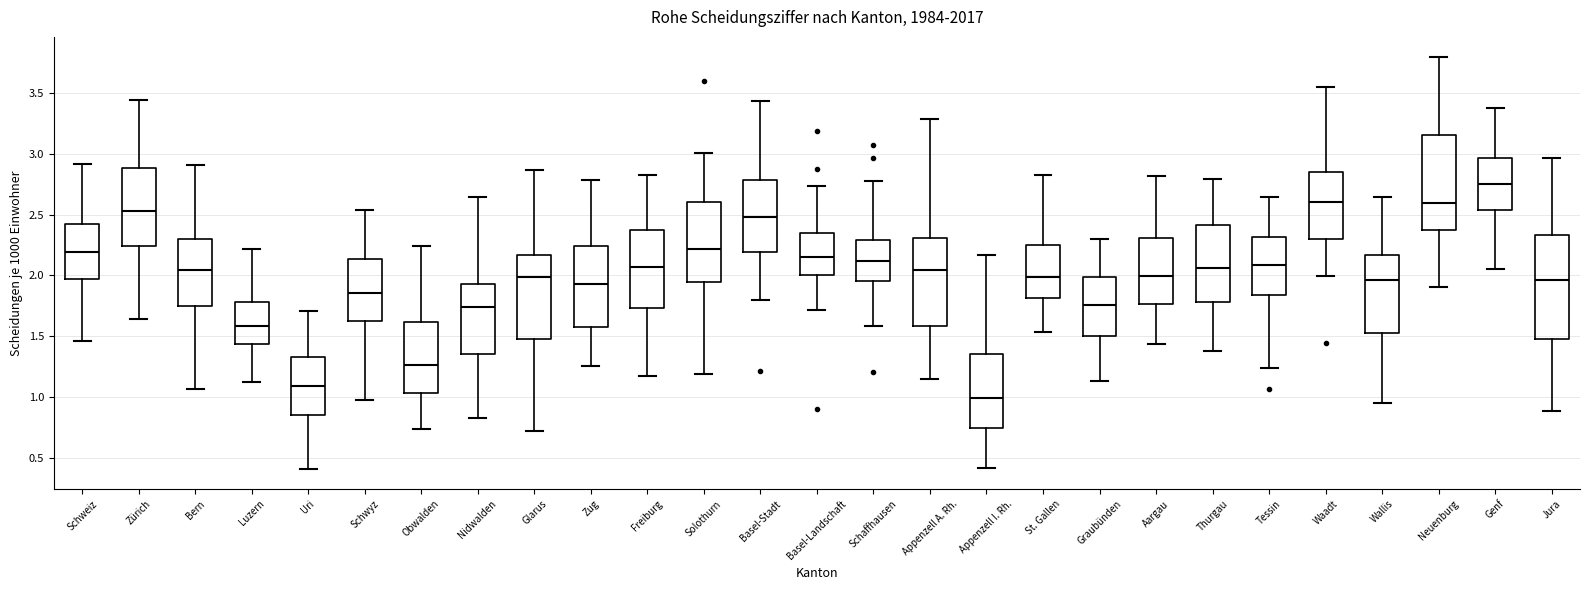

Which box has the lowest median line?

Appenzell I. Rh.